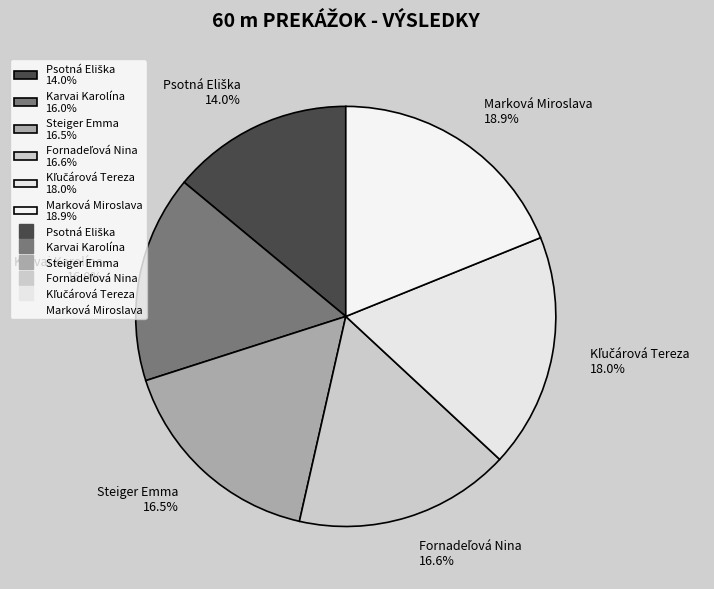

True or false: Karvai Karolína accounts for 21% of the total.

False